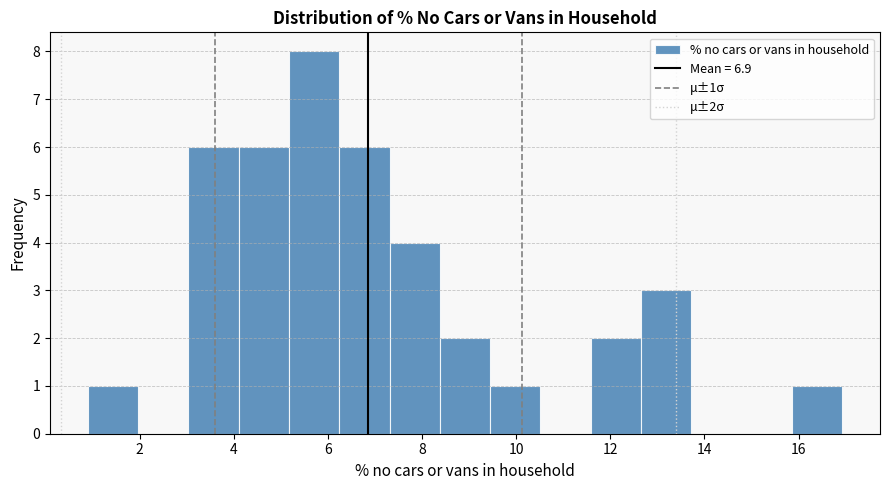

Which range on the x-axis has the tallest bar?

5.2 to 6.2